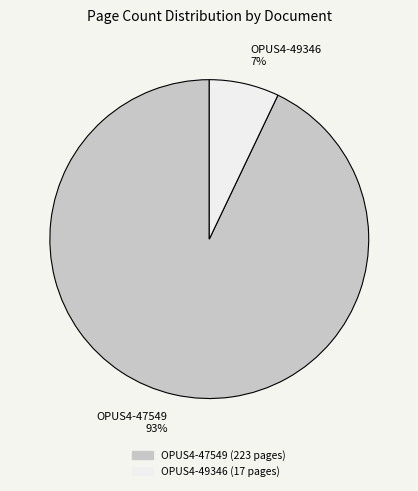

To the nearest percent, what is the difference between the largest and smallest slice percentages?

86%